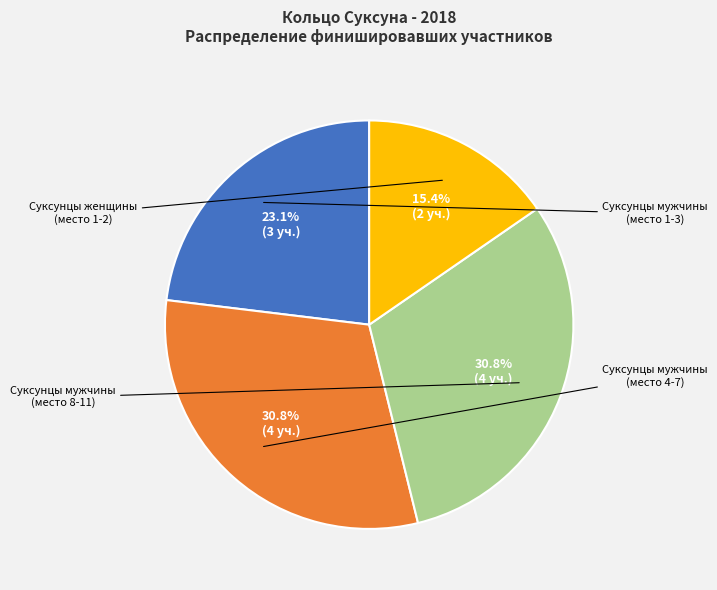

Is there a majority slice in this chart?

No